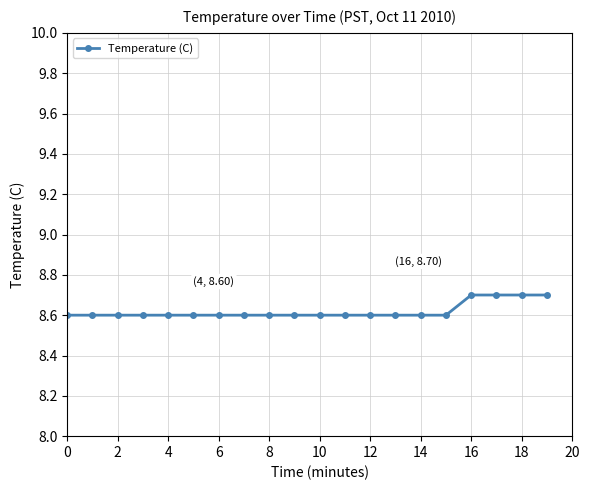

What is the value of the 20th point from the left?

8.7